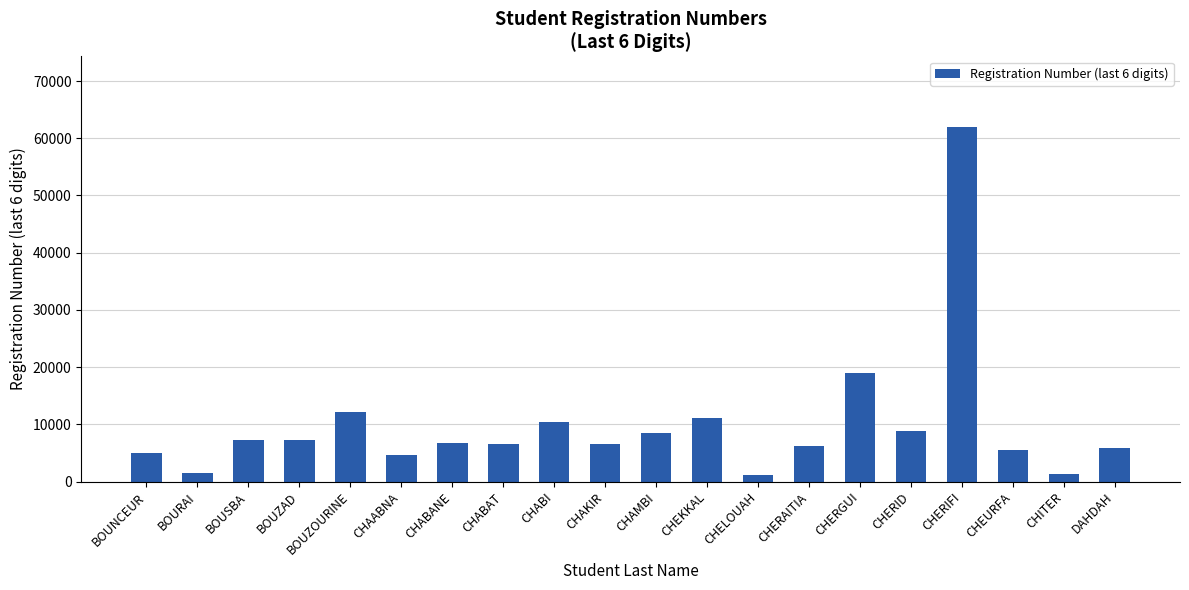

What is the difference between the maximum and minimum values?

60691